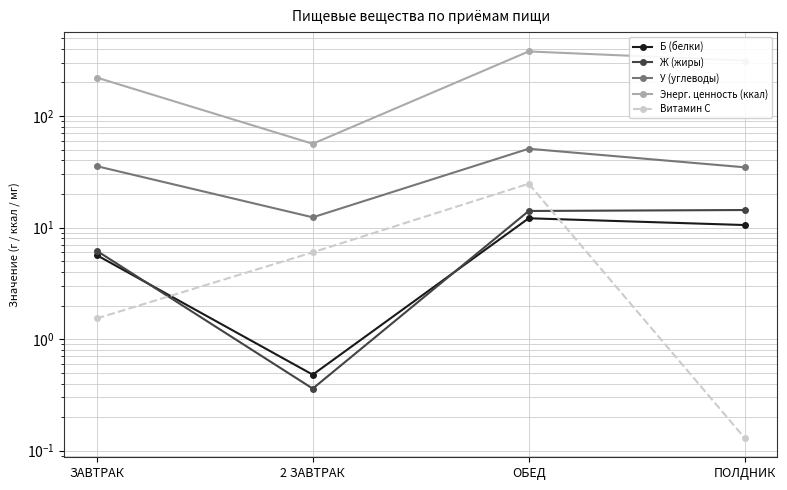

Which series has the largest total across all categories?

Энерг. ценность (ккал)